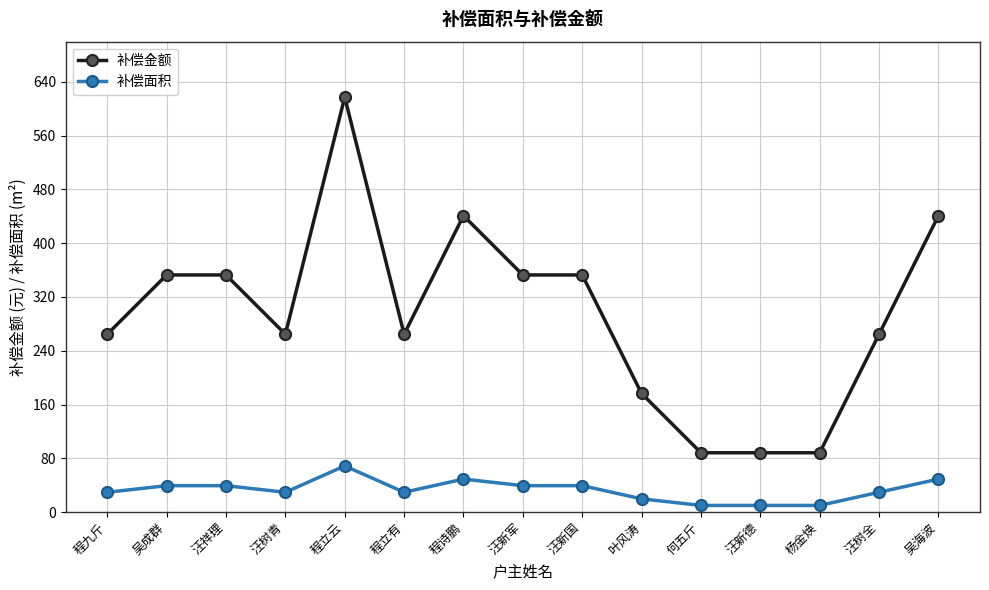

Reading left to right, list all the values displayed in this chart.

补偿金额: 程九斤=264.6	吴成群=352.8	汪祥理=352.8	汪树青=264.6	程立云=617.4	程立有=264.6	程诗鹏=441.0	汪新军=352.8	汪新国=352.8	叶风涛=176.4	何五斤=88.2	汪新德=88.2	杨金焕=88.2	汪树全=264.6	吴海波=441.0
补偿面积: 程九斤=29.4	吴成群=39.2	汪祥理=39.2	汪树青=29.4	程立云=68.6	程立有=29.4	程诗鹏=49.0	汪新军=39.2	汪新国=39.2	叶风涛=19.6	何五斤=9.8	汪新德=9.8	杨金焕=9.8	汪树全=29.4	吴海波=49.0